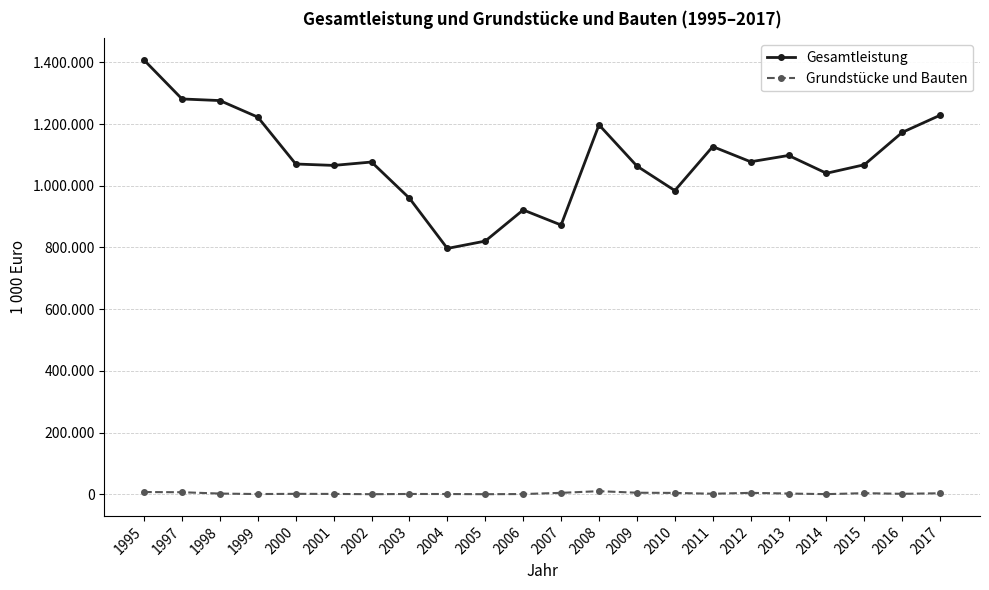

Reading left to right, what are all the values shown in this chart?

Gesamtleistung: 1407229	1281300	1276052	1222410	1070460	1065851	1076842	959382	796686	820574	921506	872625	1197320	1063805	984306	1126925	1077668	1098141	1040405	1068085	1173029	1228646
Grundstücke und Bauten: 7046	6393	2080	508	1156	914	38	743	604	29	536	4391	9834	4796	4143	1496	4358	2175	217	3360	1273	3051